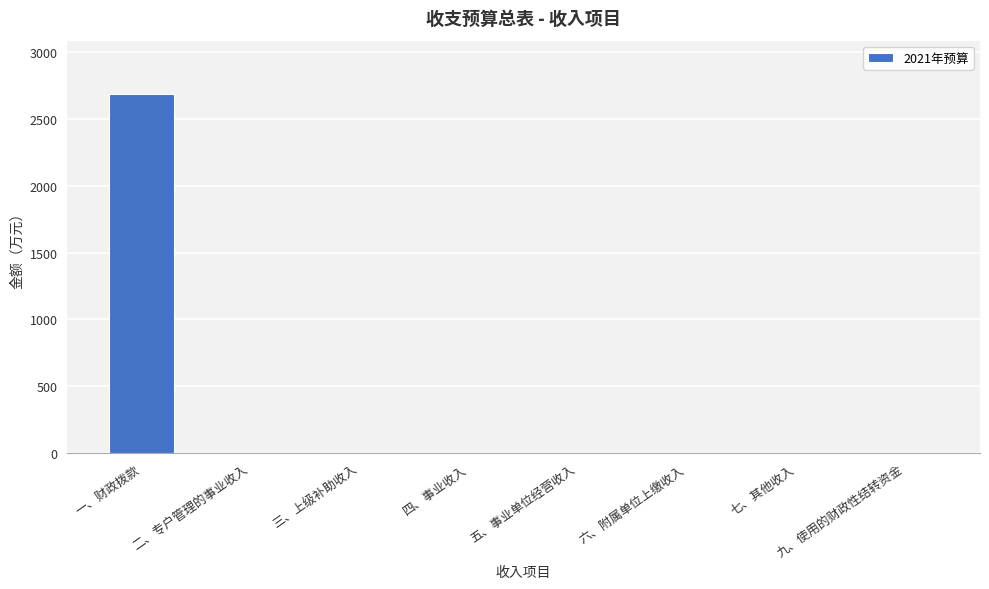

Which category has the highest value across all series?

一、财政拨款